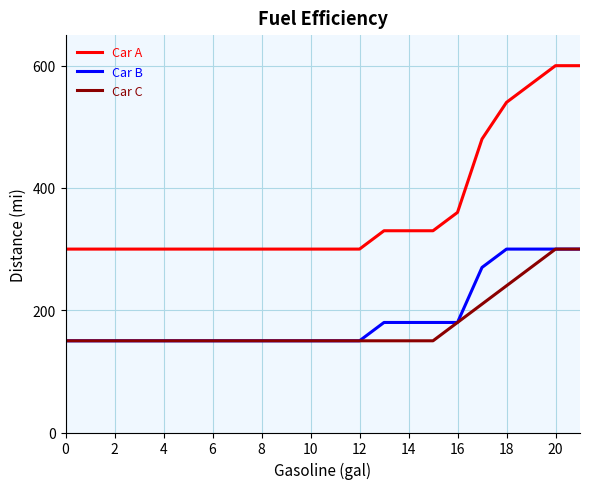

True or false: Car A and Car C cross at least once.

False